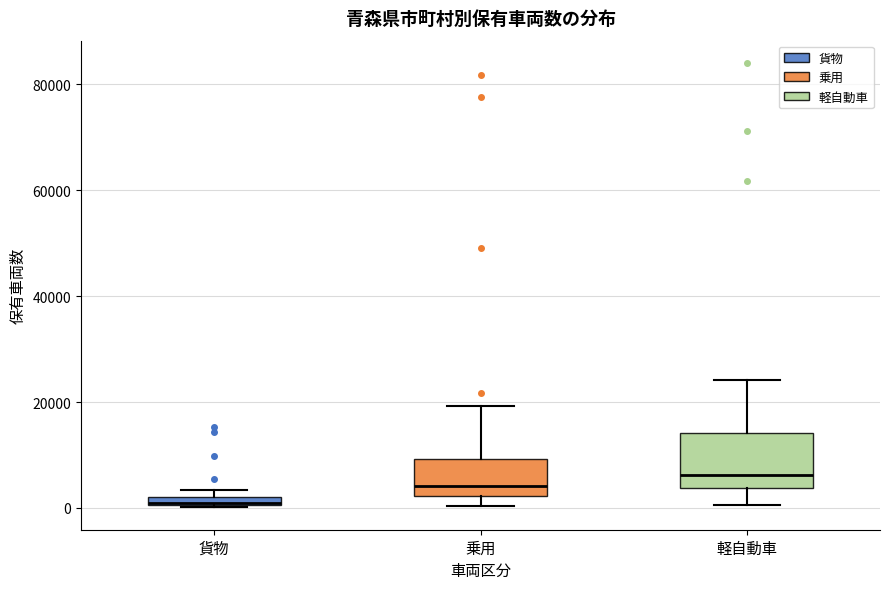

Which box's median line is the highest?

軽自動車